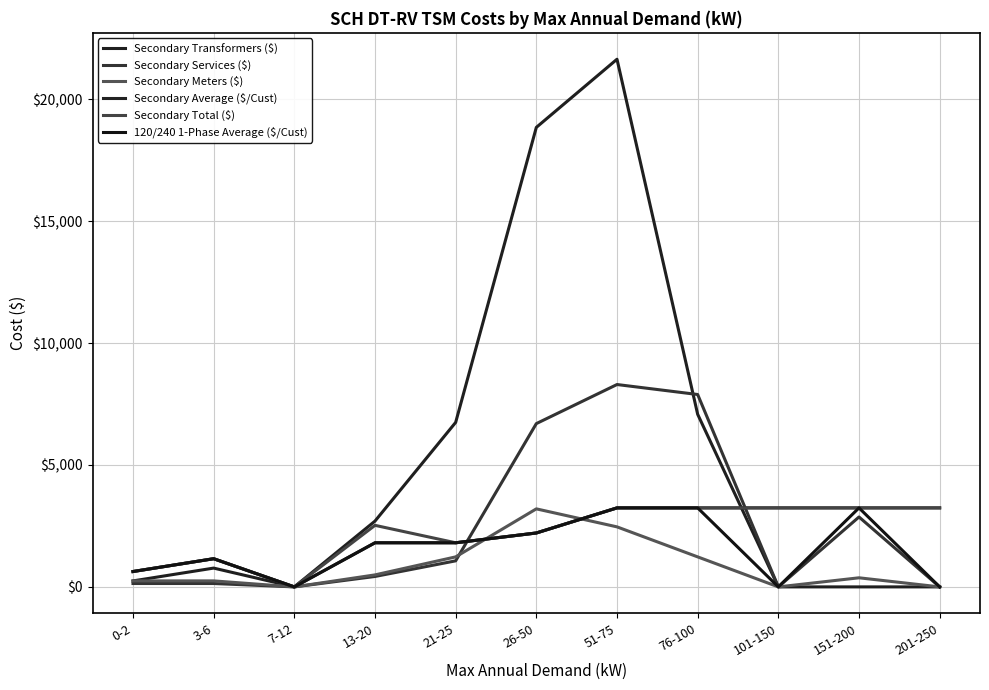

At how many categories does at least one series exceed 9414?

2